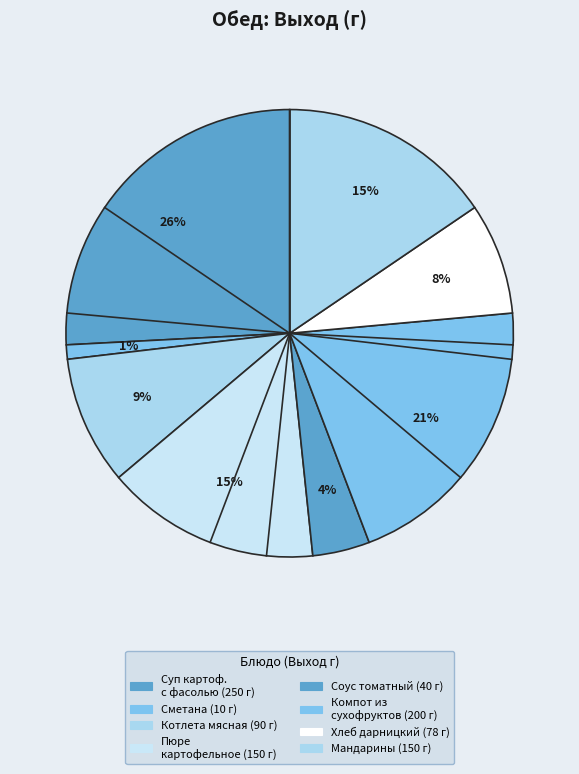

How many segments does this pie chart have?

8